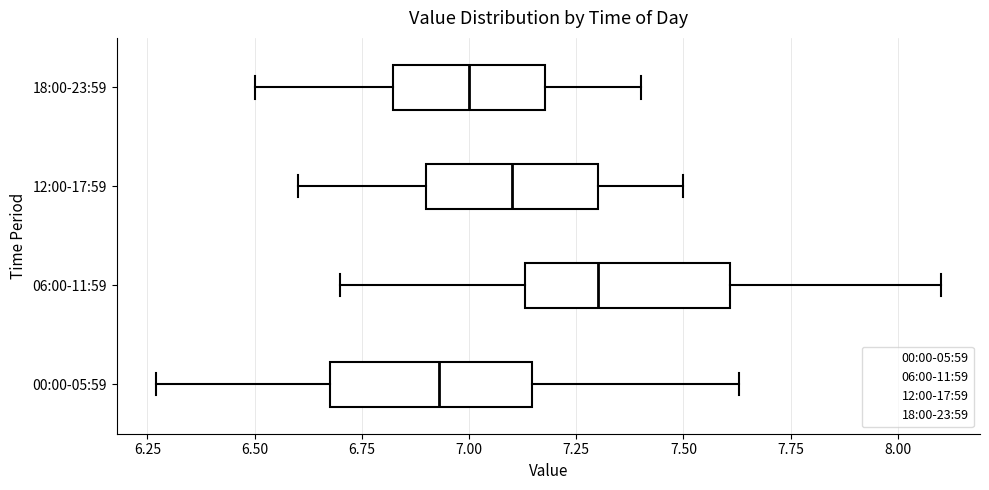

Reading bottom to top, read every box against the x-axis: the position of its median line, the range the box covers, and the ends of its whiskers. The values are not printed on the chart, so give them approximately, as read against the axis.

00:00-05:59: median 6.95, box 6.70 to 7.15, whiskers 6.25 to 7.65
06:00-11:59: median 7.30, box 7.15 to 7.60, whiskers 6.70 to 8.10
12:00-17:59: median 7.10, box 6.90 to 7.30, whiskers 6.60 to 7.50
18:00-23:59: median 7.00, box 6.80 to 7.20, whiskers 6.50 to 7.40